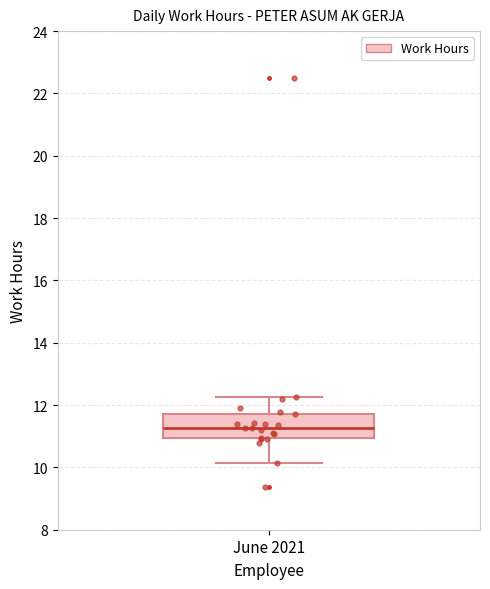

Where does the upper whisker of the box for June 2021 end on the y-axis? The values are not printed on the chart, so give them approximately, as read against the axis.

12.2